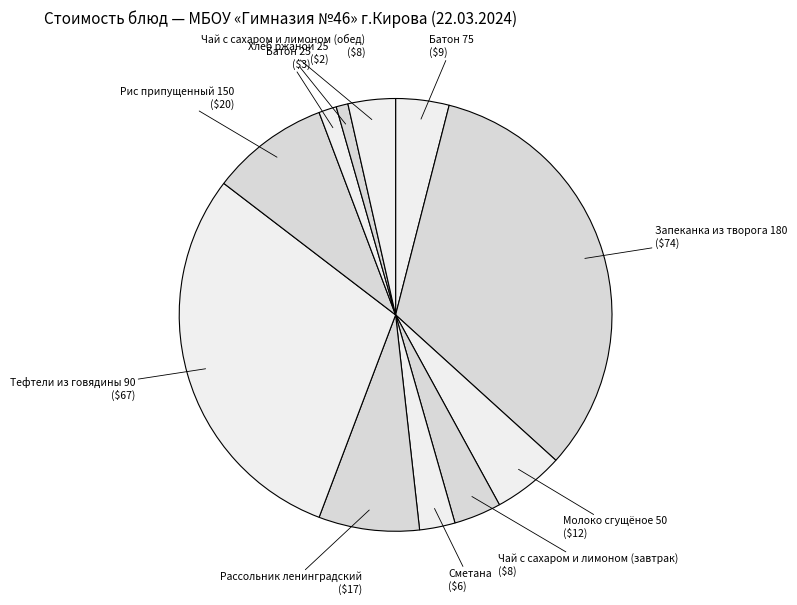

True or false: Молоко сгущёное 50 ($12) accounts for 5% of the total.

True